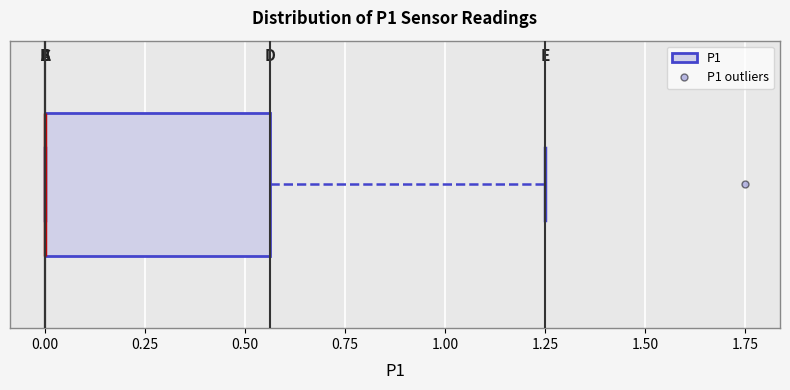

Read this box plot against the x-axis: the position of the median line, the range covered by the box, and the ends of both whiskers. The values are not printed on the chart, so give them approximately, as read against the axis.

median 0.00 (drawn on the box's left edge), box 0.00 to 0.55, whiskers 0.00 to 1.25